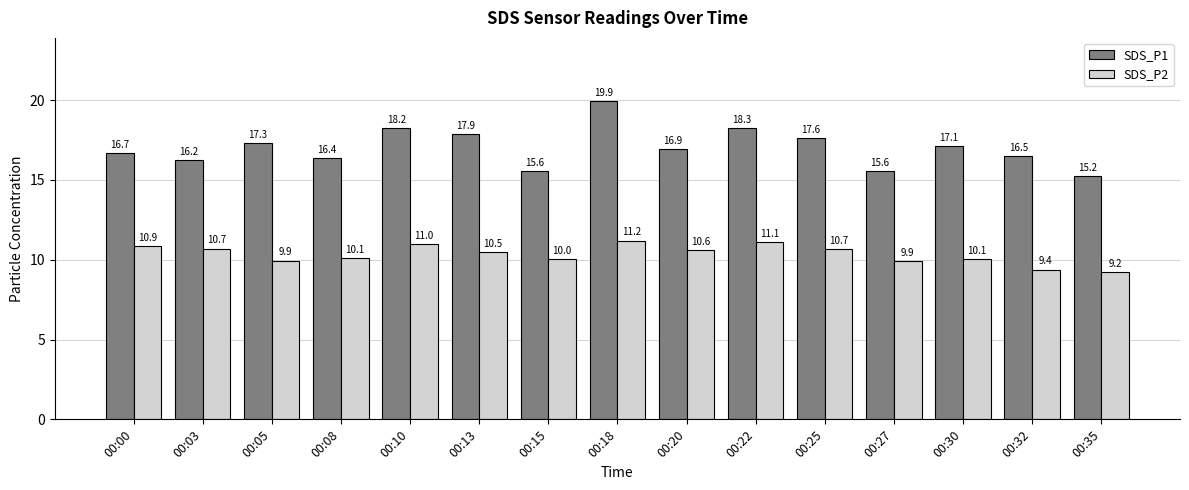

List the series in order of their peak value, lowest first.

SDS_P2, SDS_P1